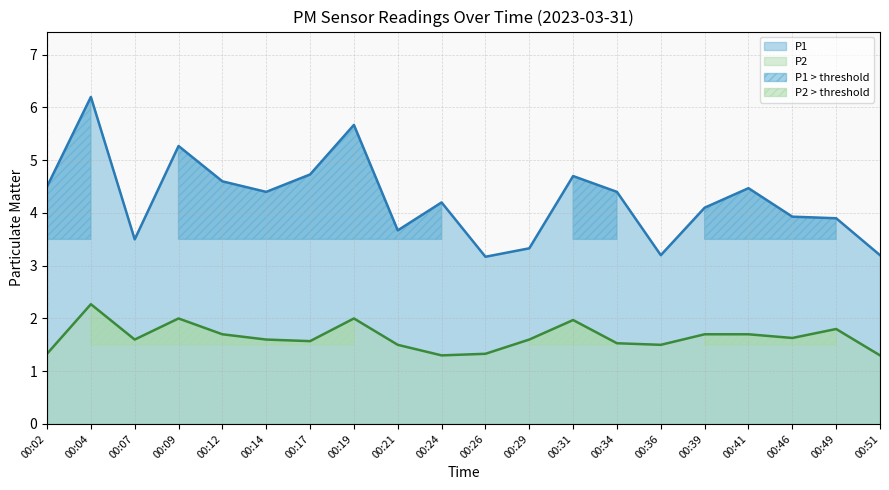

Which has a higher value, 00:04 or 00:31?

00:04